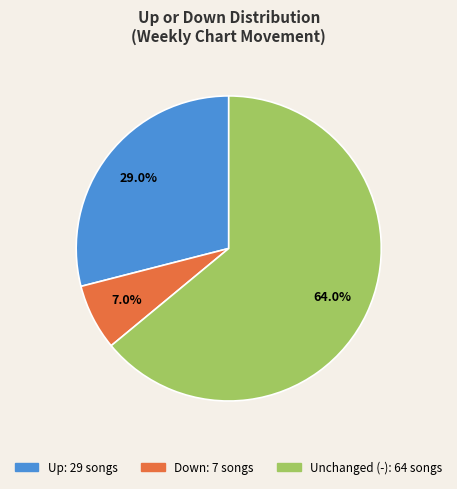

Is there any slice that represents more than half of the pie?

Yes